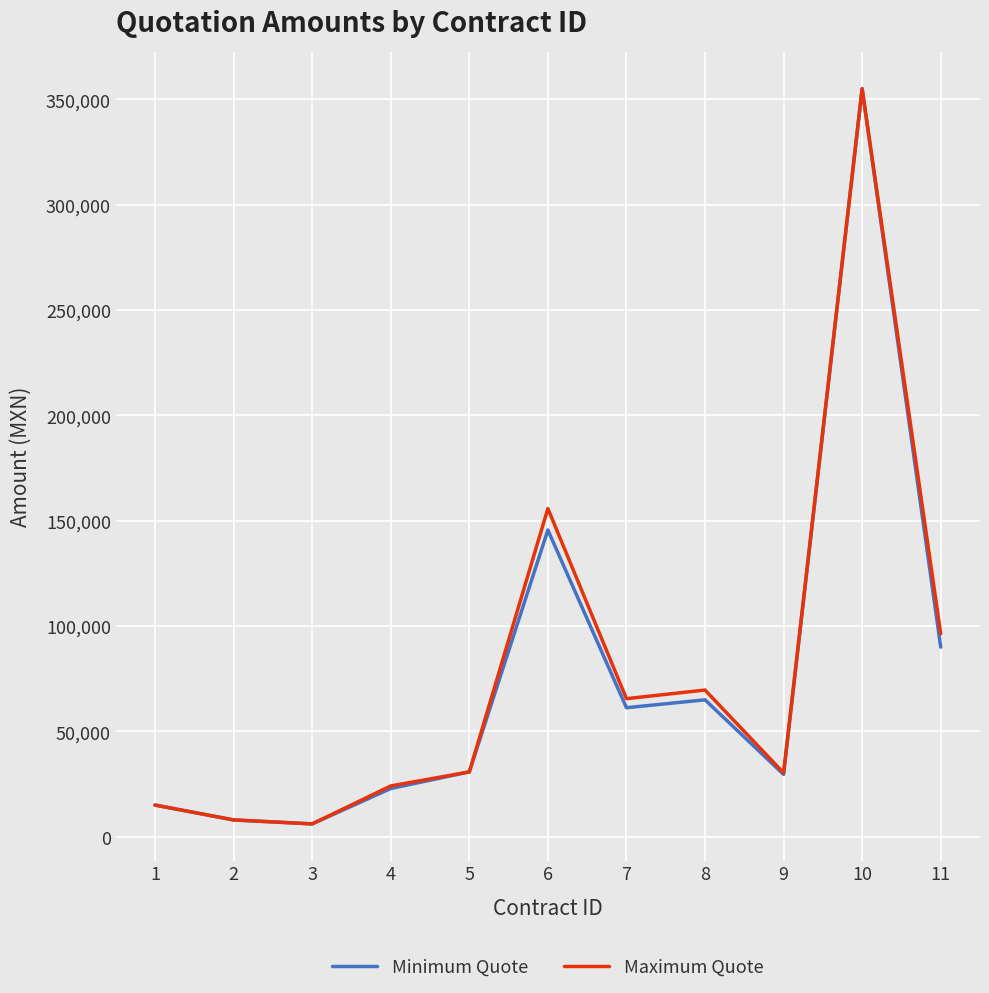

What is the minimum value for Maximum Quote?

6070.1